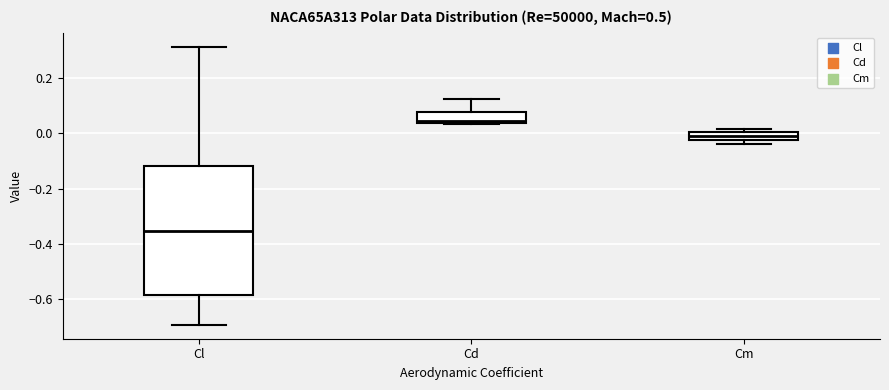

Which box's median line is the highest?

Cd